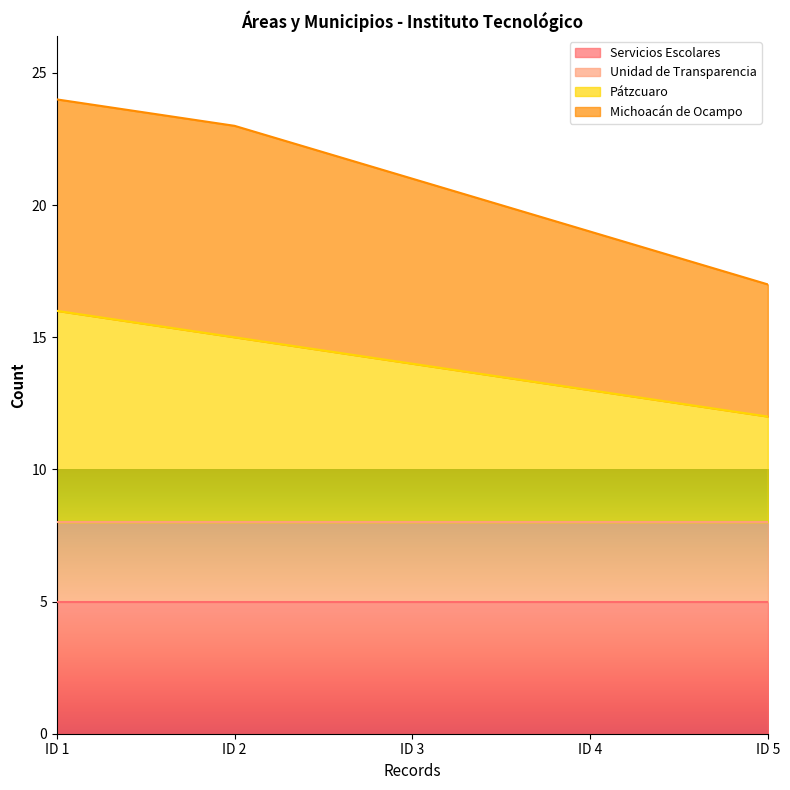

At which category is the sum across all series the highest?

ID 1